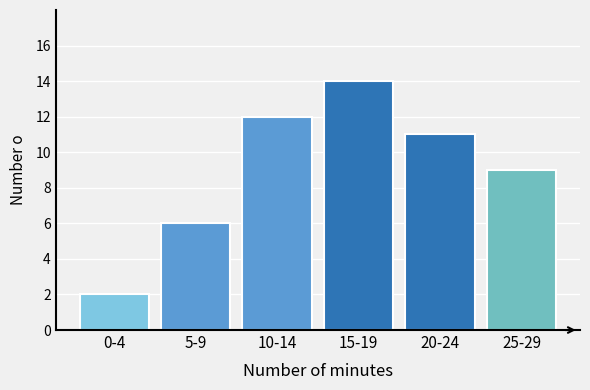

Reading right to left, extract all data points from this chart.

9	11	14	12	6	2